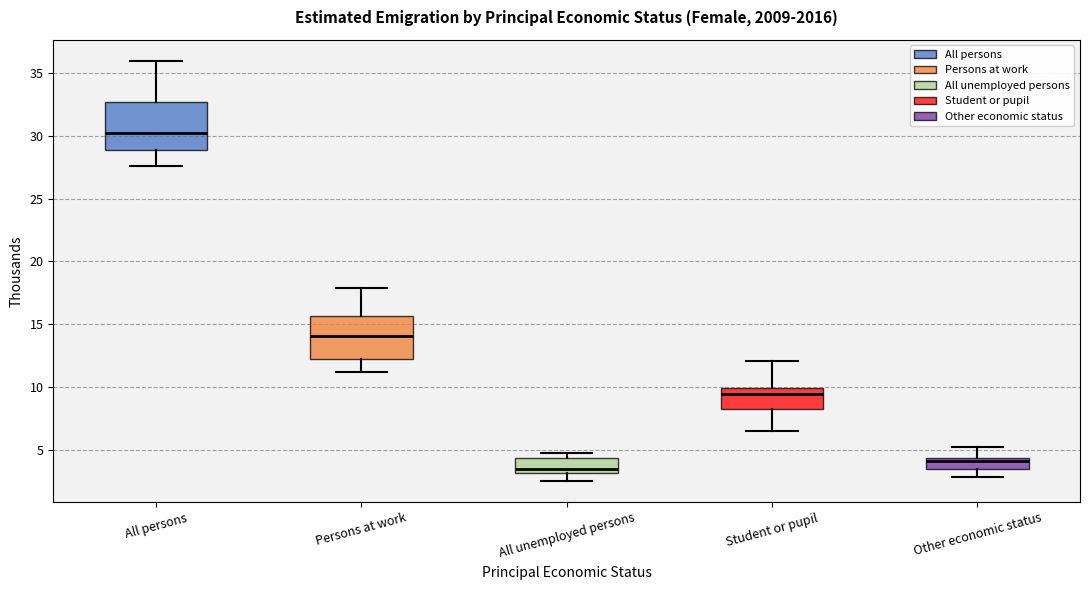

Which box has the lowest median line?

All unemployed persons